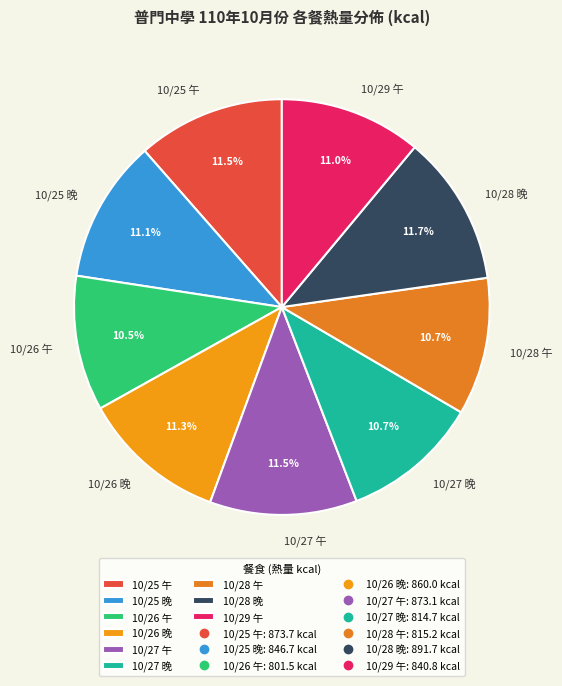

Does any single category account for the majority?

No